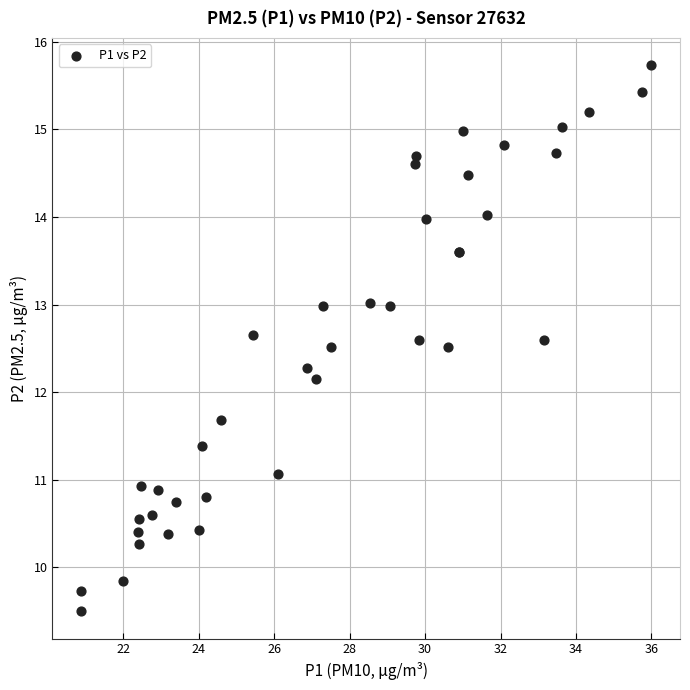

What Y value in the scatter plot is closest to 12?

12.2